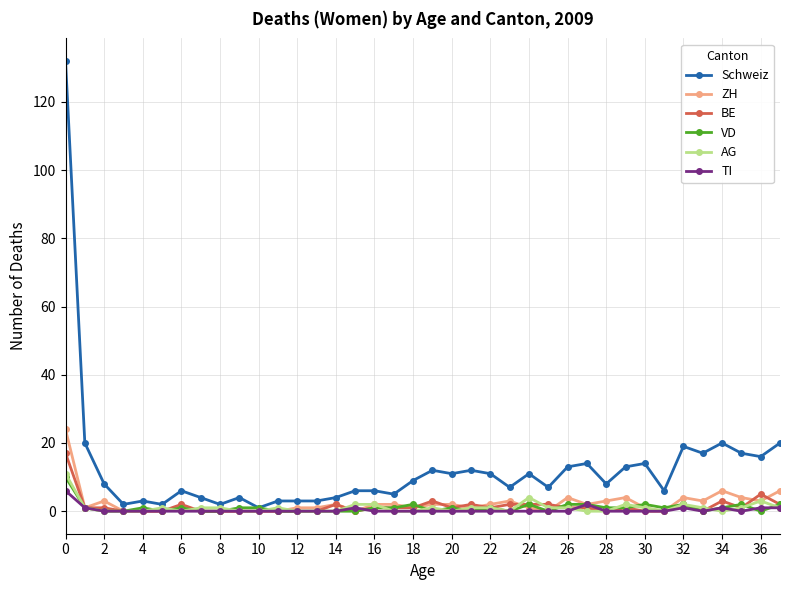

Which series has the largest total across all categories?

Schweiz